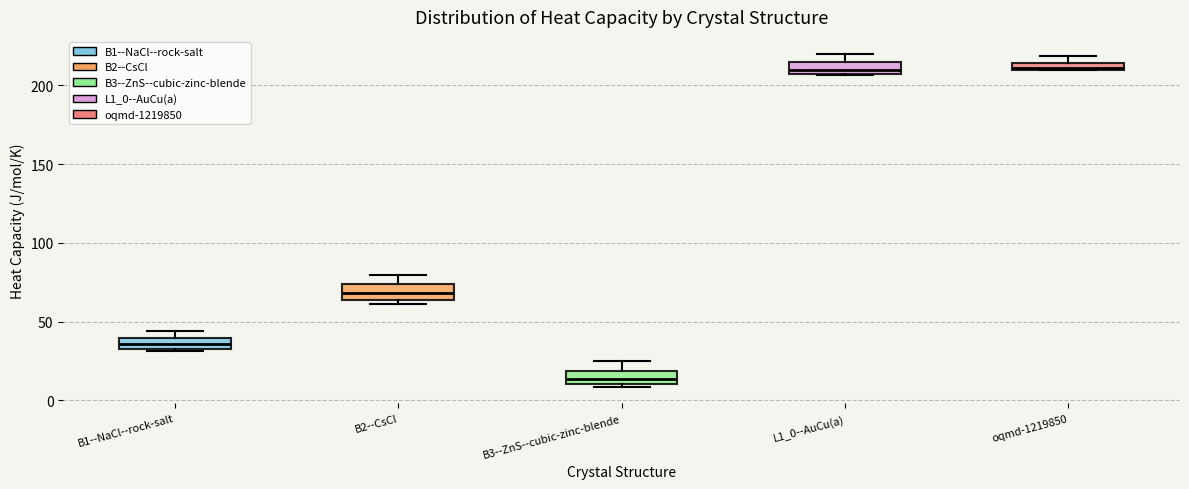

Where is the upper edge of the box for B2--CsCl on the y-axis? The values are not printed on the chart, so give them approximately, as read against the axis.

75